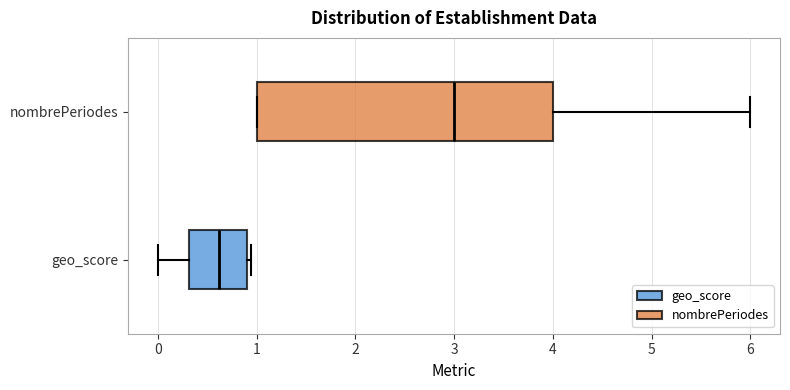

Where does the median line of the box for nombrePeriodes sit on the x-axis? The values are not printed on the chart, so give them approximately, as read against the axis.

3.0